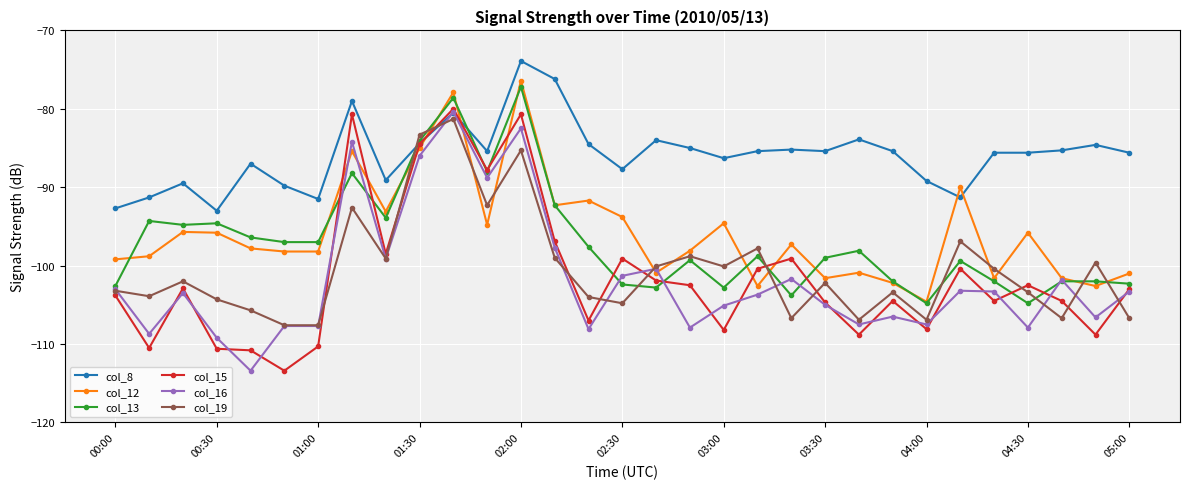

Does the chart have visible grid lines?

Yes